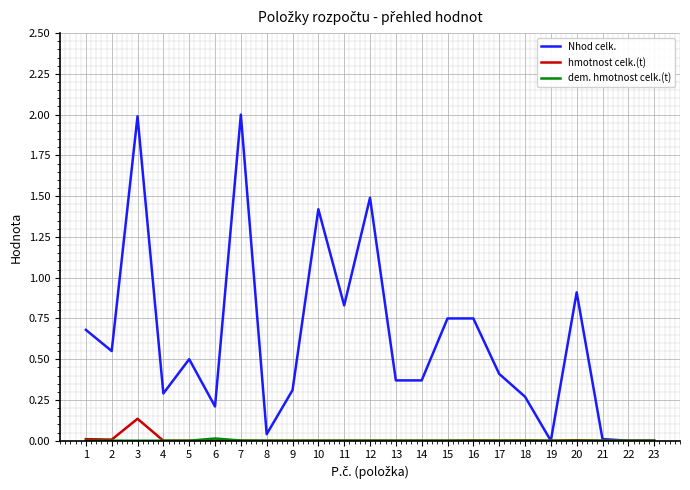

Which series changed the most between 9 and 20?

Nhod celk.